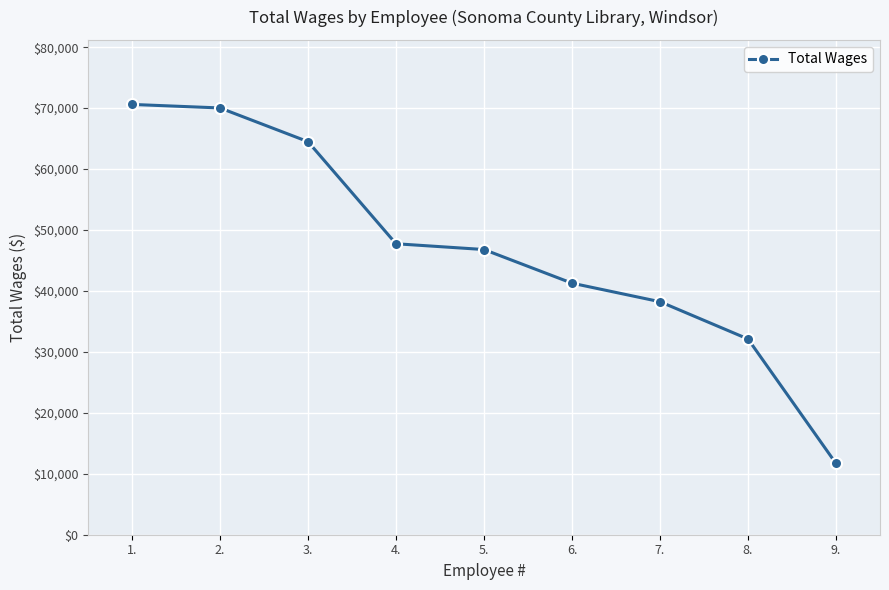

Count the number of categories in the chart.

9